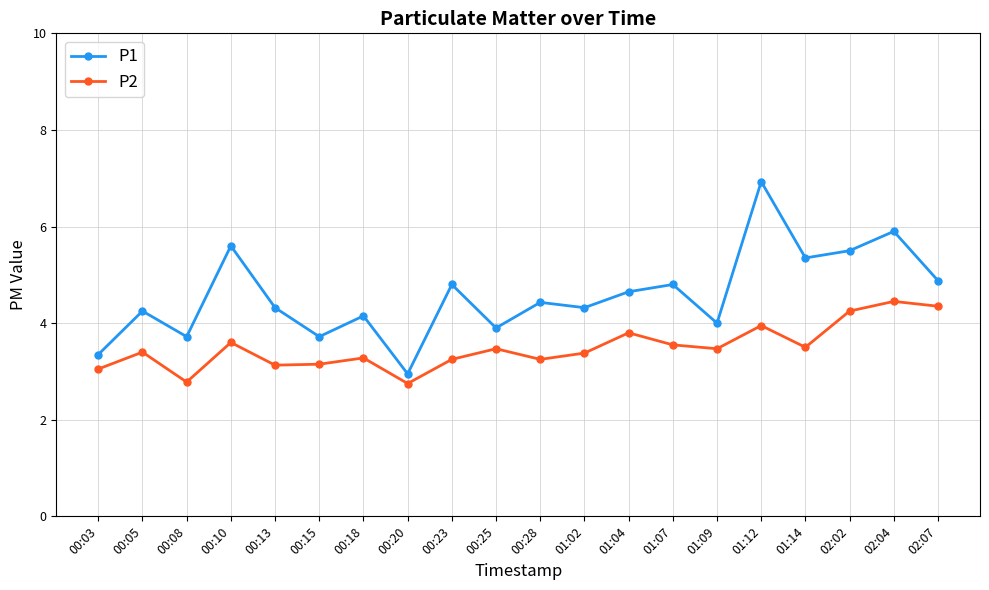

Count the number of data series in this chart.

2